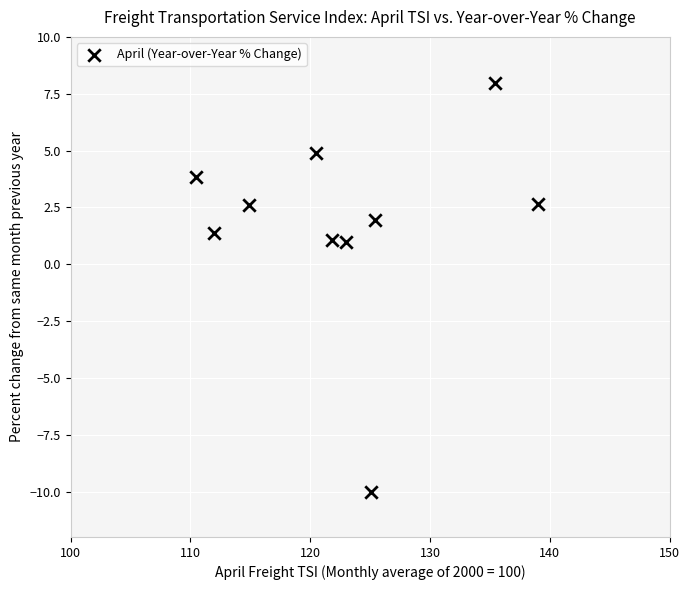

What is the range of Y values (max minus min)?

18.0